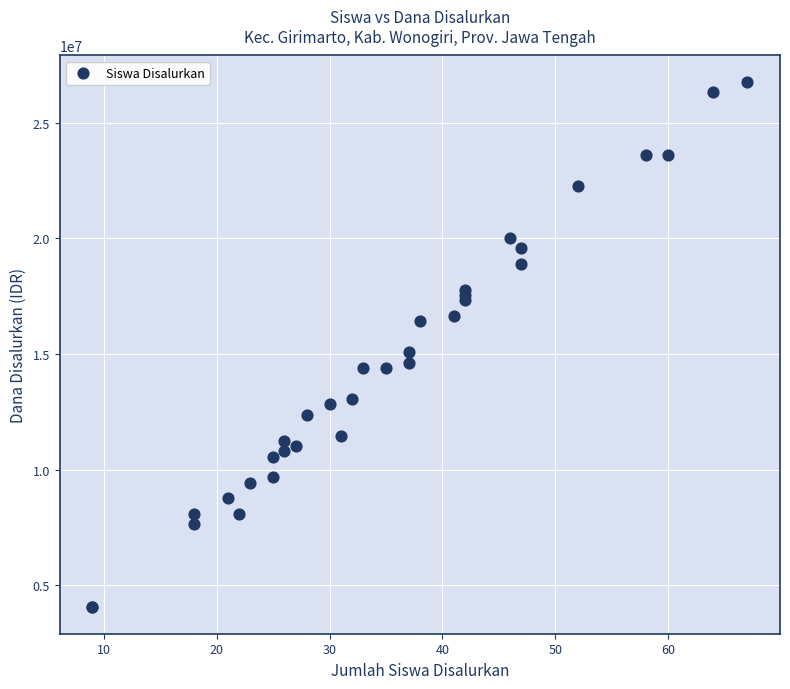

What Y value in the scatter plot is closest to 15412500?

15075000